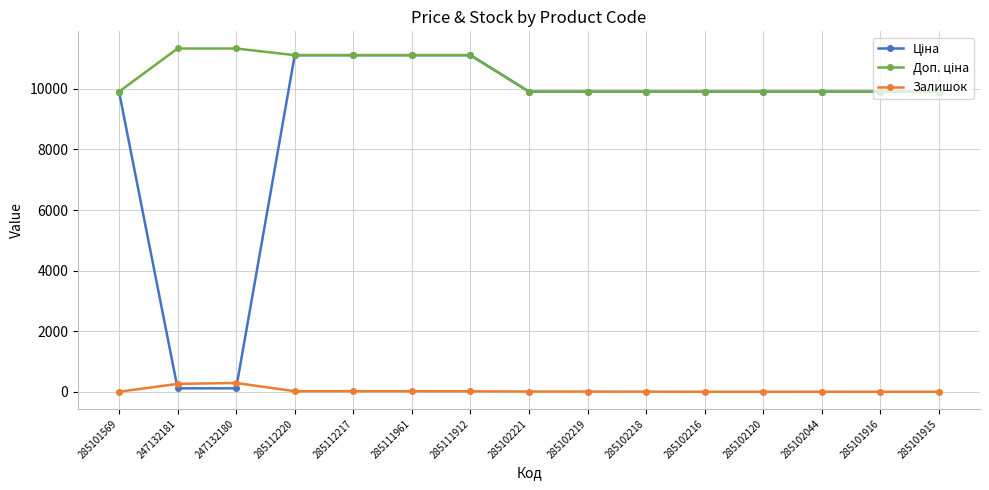

True or false: Залишок has a value of 1.0 at 285102044.

True